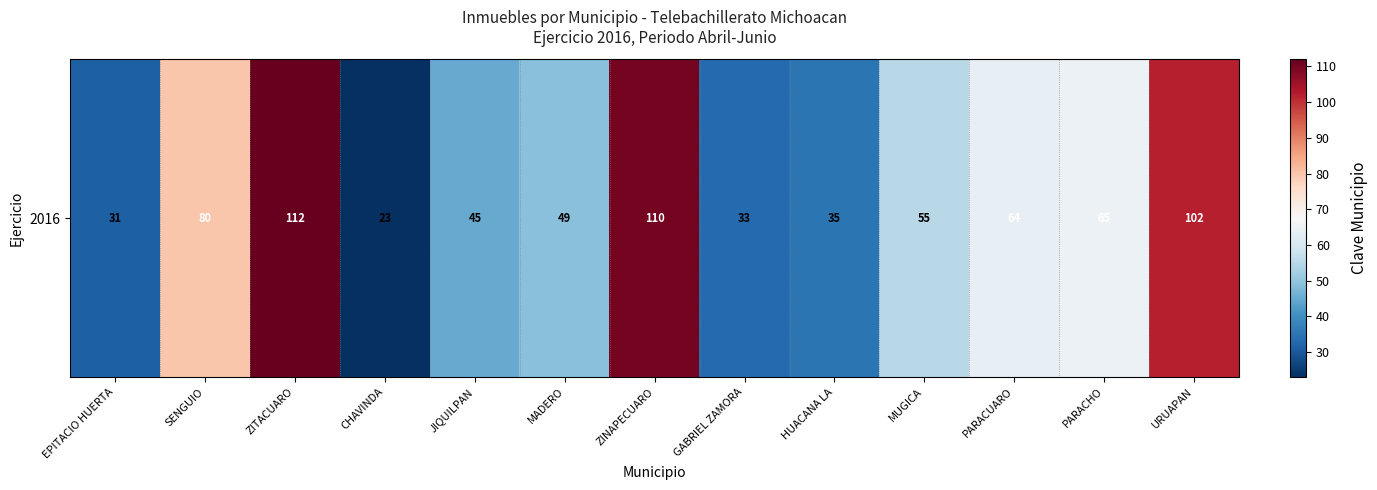

What is the sum of all values?

804